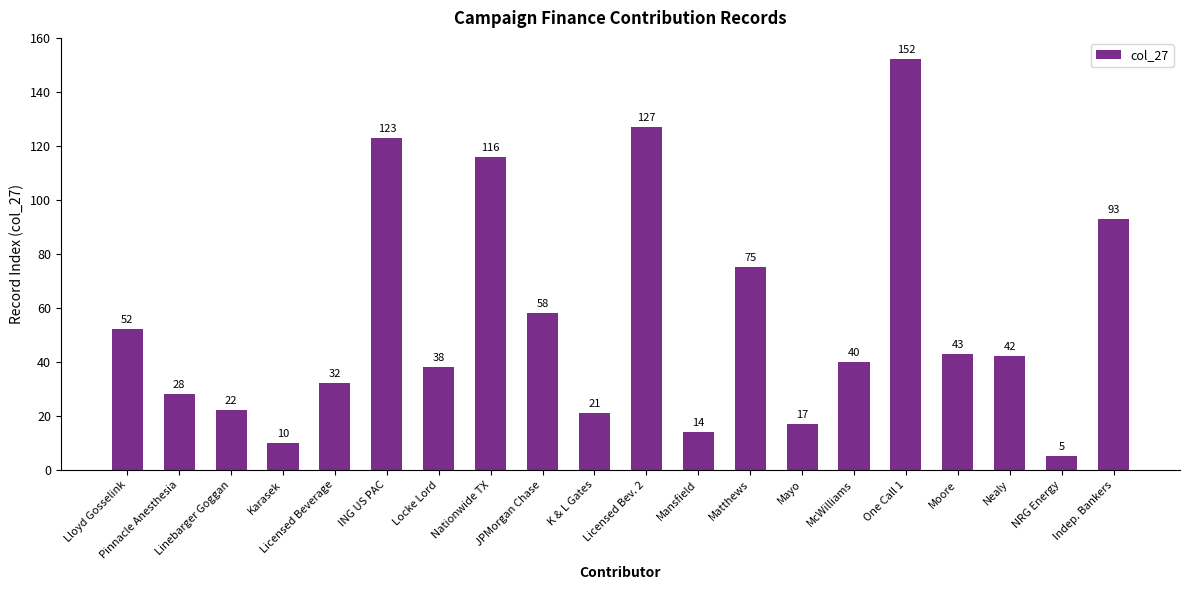

Reading left to right, extract all data points from this chart.

Lloyd Gosselink=52	Pinnacle Anesthesia=28	Linebarger Goggan=22	Karasek=10	Licensed Beverage=32	ING US PAC=123	Locke Lord=38	Nationwide TX=116	JPMorgan Chase=58	K & L Gates=21	Licensed Bev. 2=127	Mansfield=14	Matthews=75	Mayo=17	McWilliams=40	One Call 1=152	Moore=43	Nealy=42	NRG Energy=5	Indep. Bankers=93